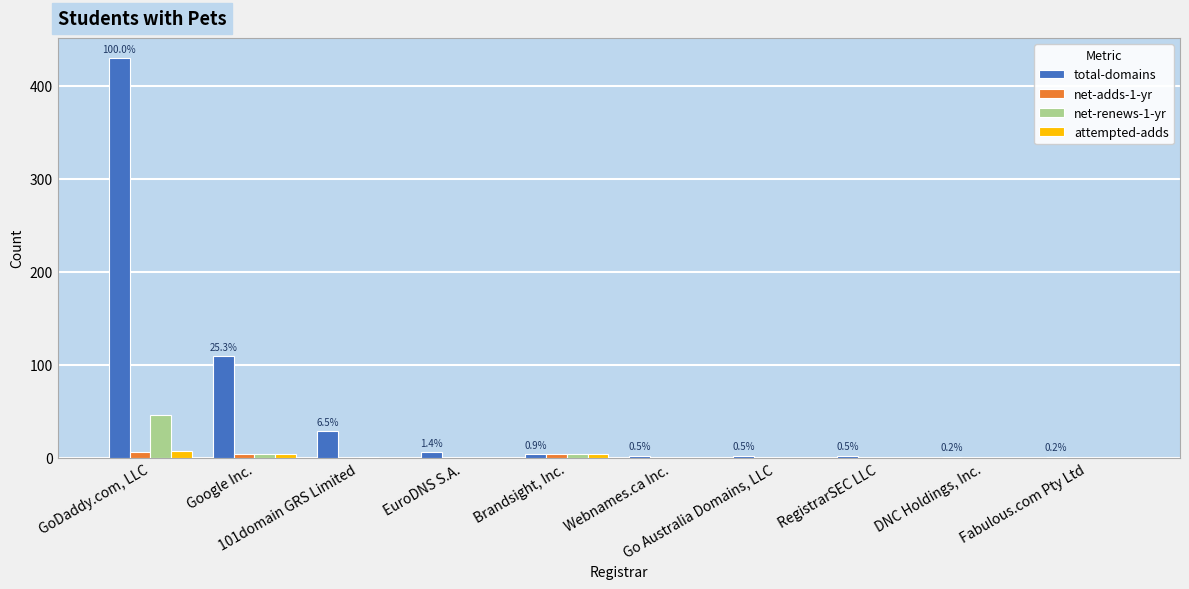

Which series has the largest total across all categories?

total-domains